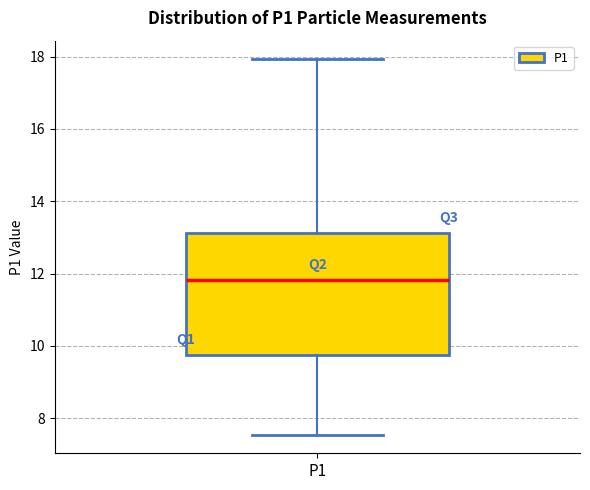

Transcribe this box plot: give where the median line is, the range the box spans, and where the two whiskers end, as read against the y-axis. The values are not printed on the chart, so give them approximately, as read against the axis.

median 11.8, box 9.8 to 13.2, whiskers 7.6 to 18.0